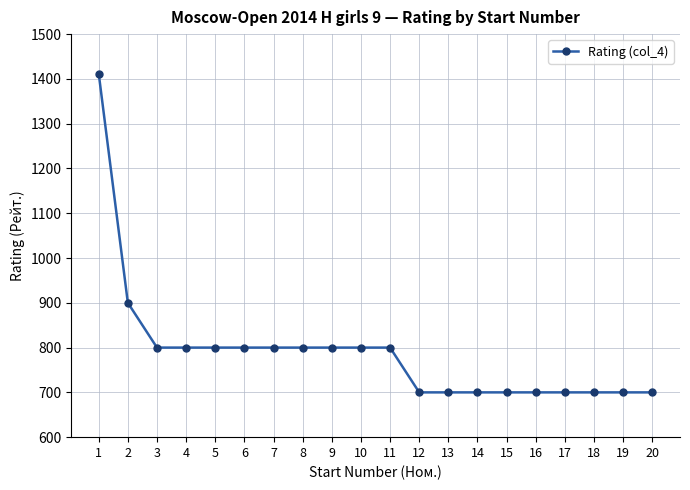

True or false: the data shows 700 at 16.

True